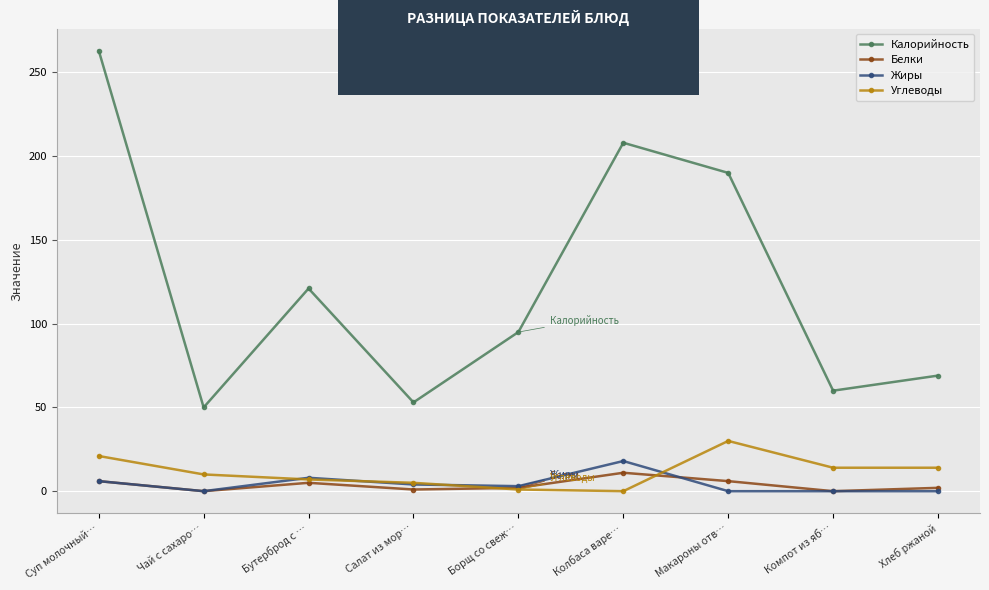

Between Чай с сахаро… and Макароны отв…, which series saw the biggest shift?

Калорийность